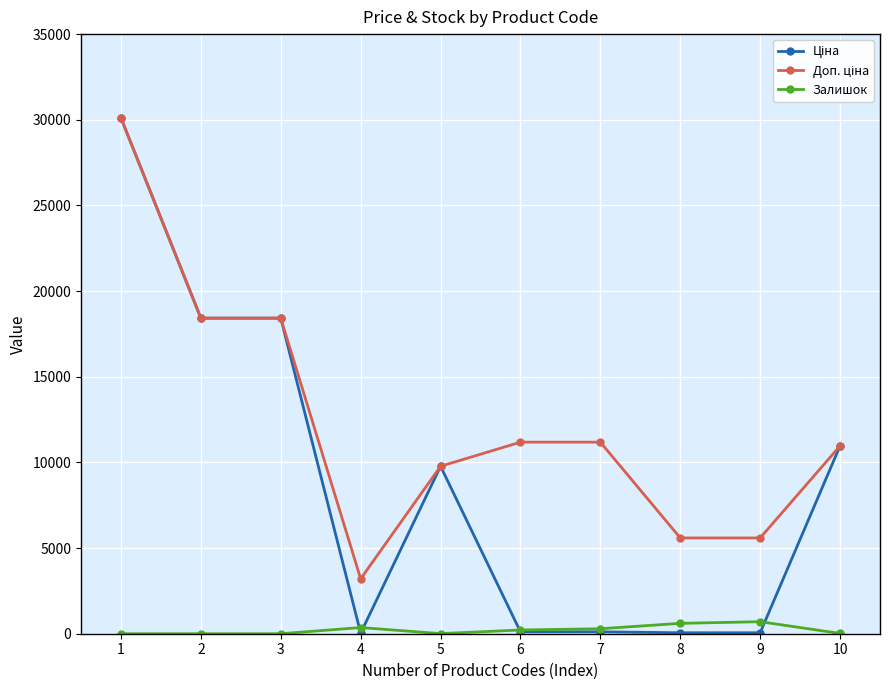

What is the difference between the highest and lowest values at 7?

11070.2